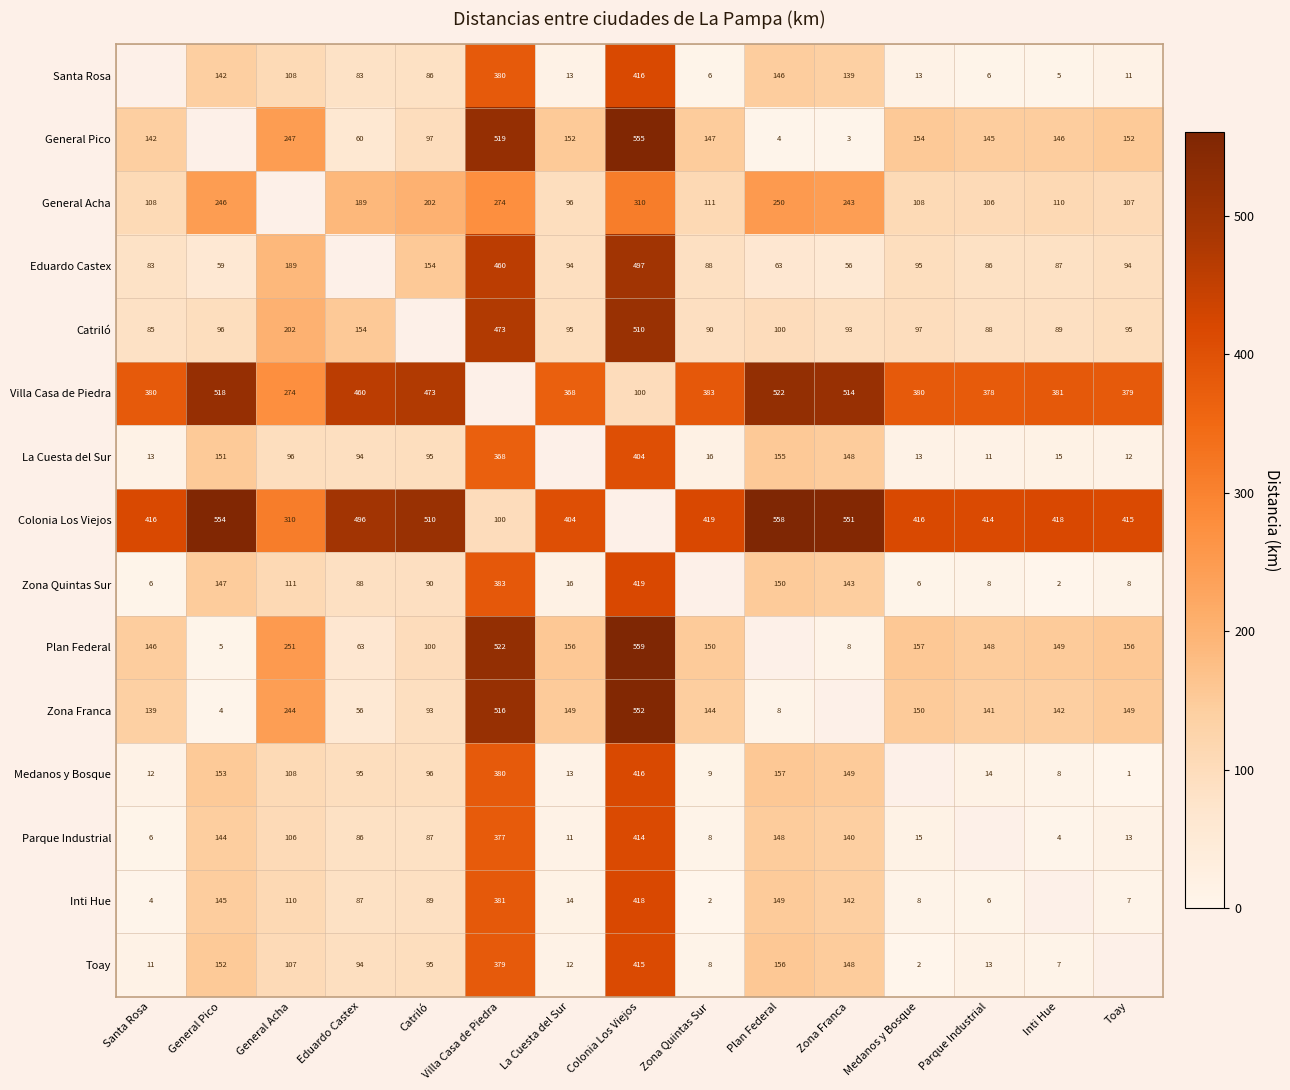

What is the difference between the Zona Quintas Sur values at Colonia Los Viejos and Zona Franca?

276